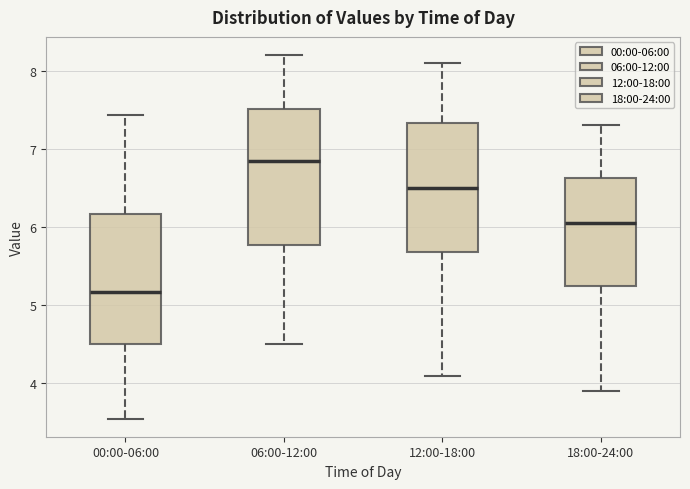

Which box's median line is the highest?

06:00-12:00